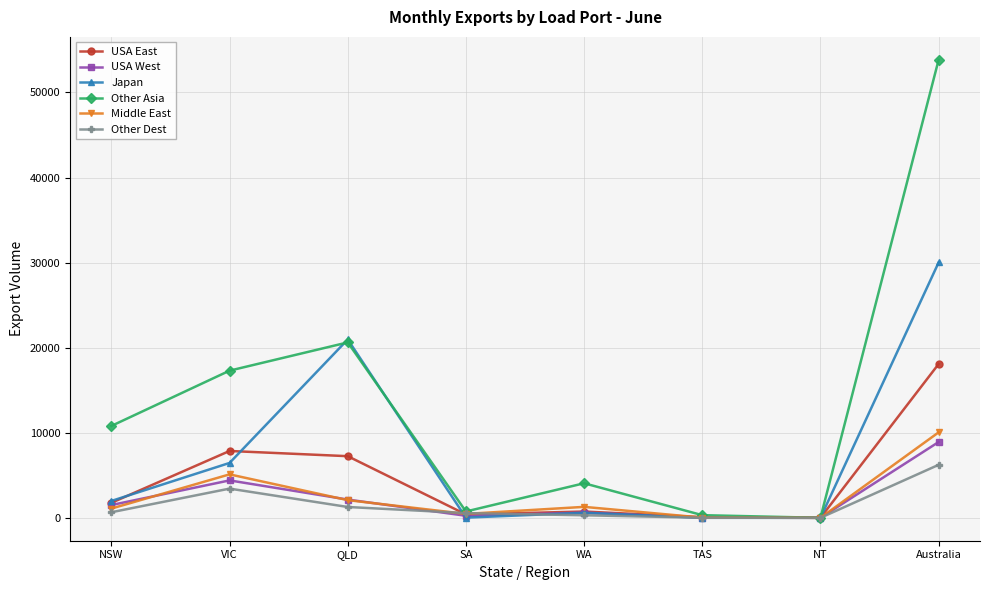

The value of USA West at NSW is 1501. True or false?

True